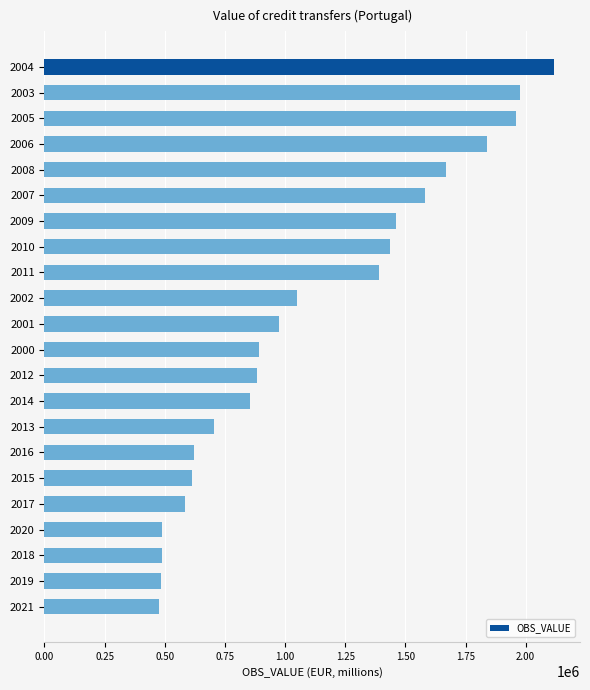

What is the greatest value displayed?

2119870.1